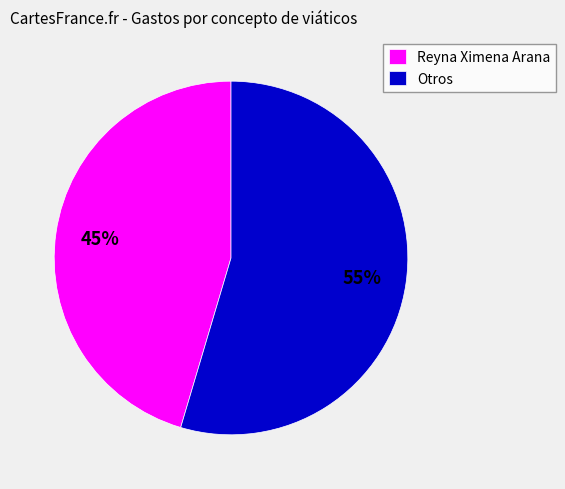

Which slice is the largest?

Otros